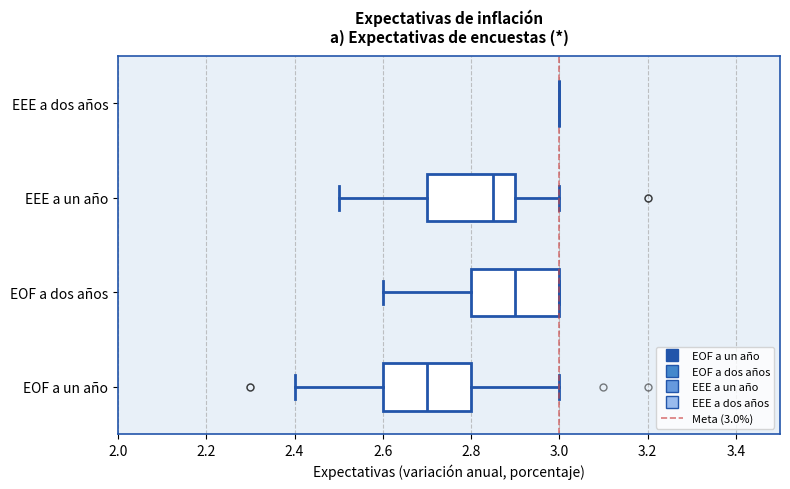

Reading bottom to top, read every box against the x-axis: the position of its median line, the range the box covers, and the ends of its whiskers. The values are not printed on the chart, so give them approximately, as read against the axis.

EOF a un año: median 2.70, box 2.60 to 2.80, whiskers 2.40 to 3.00
EOF a dos años: median 2.90, box 2.80 to 3.00, whiskers 2.60 to 3.00
EEE a un año: median 2.86, box 2.70 to 2.90, whiskers 2.50 to 3.00
EEE a dos años: box collapsed to a line at 3.00, whiskers 3.00 to 3.00